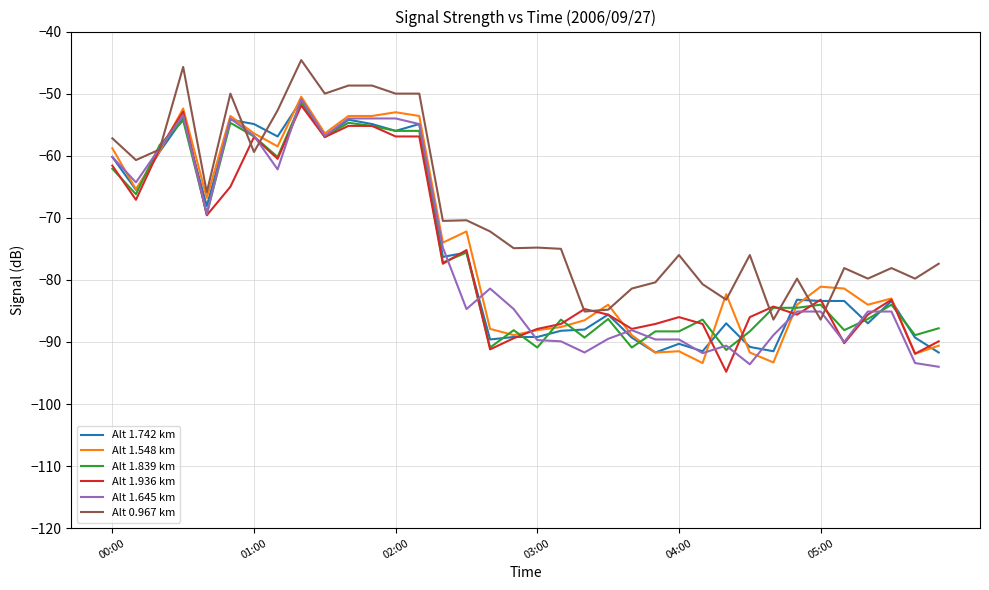

Which series has the largest total across all categories?

Alt 0.967 km